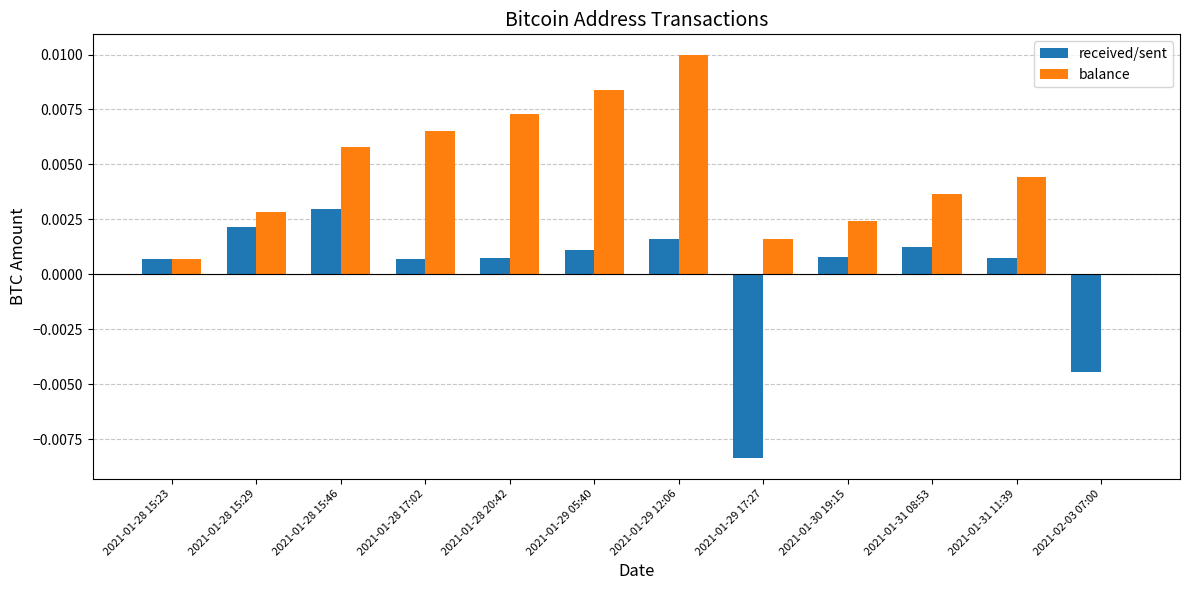

Which category has the highest value in the received/sent series?

2021-01-28 15:46